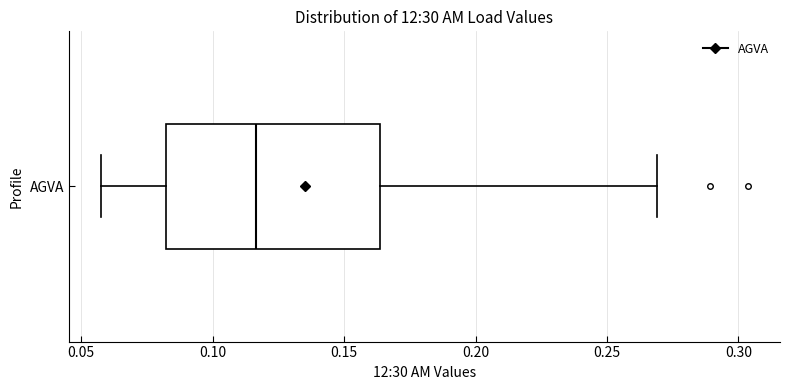

Read this box plot against the x-axis: the position of the median line, the range covered by the box, and the ends of both whiskers. The values are not printed on the chart, so give them approximately, as read against the axis.

median 0.115, box 0.080 to 0.165, whiskers 0.060 to 0.270